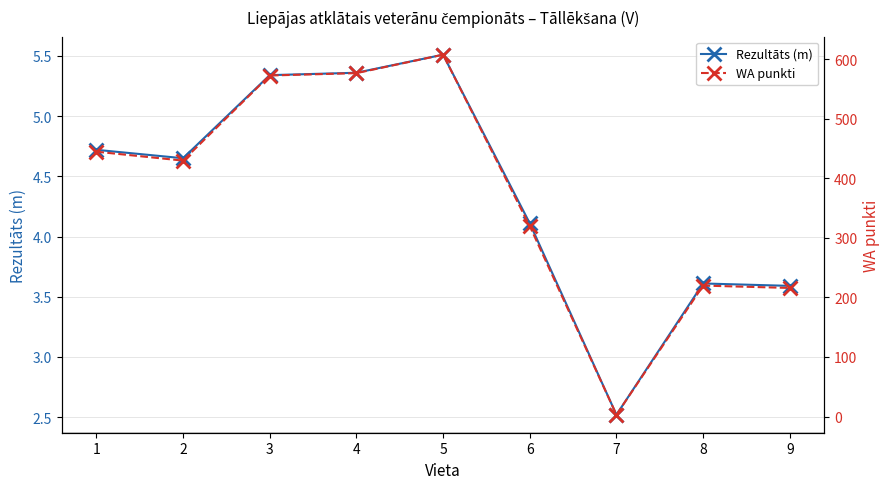

In Rezultāts (m), how many points are lower than both neighbors (excluding endpoints)?

2